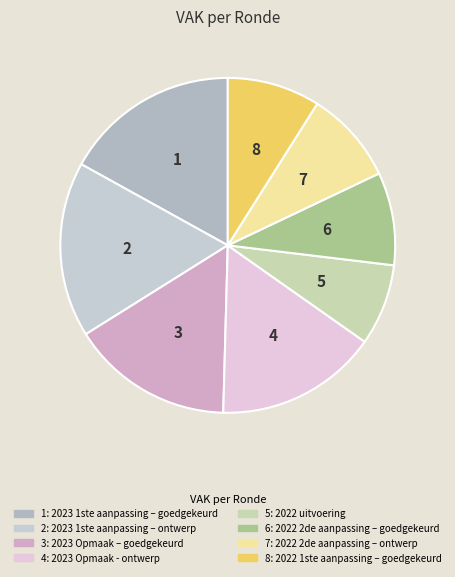

How many slices are in this pie chart?

8